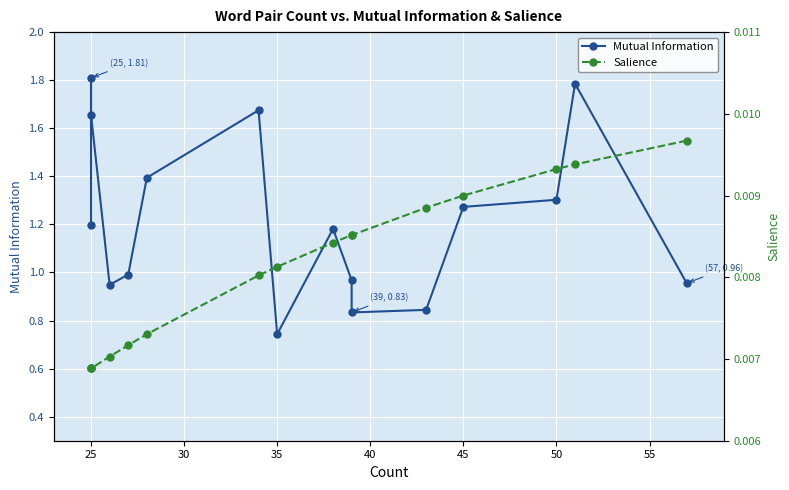

What are all the series names shown in the legend?

Mutual Information, Salience